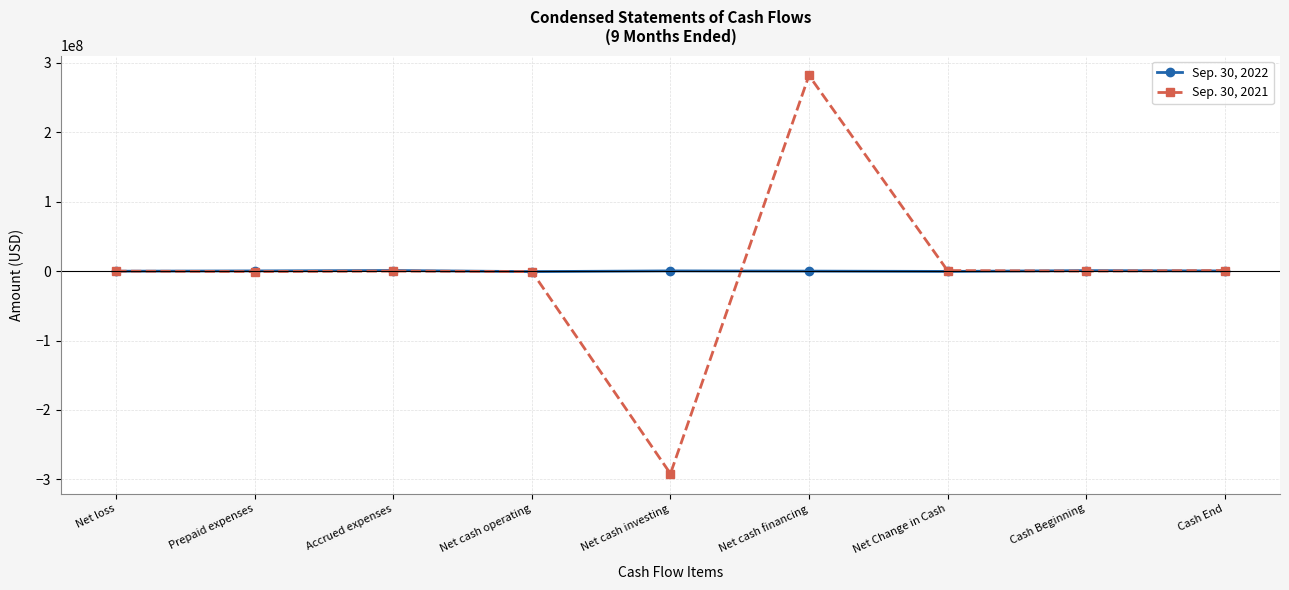

Which series has the widest spread of values?

Sep. 30, 2021